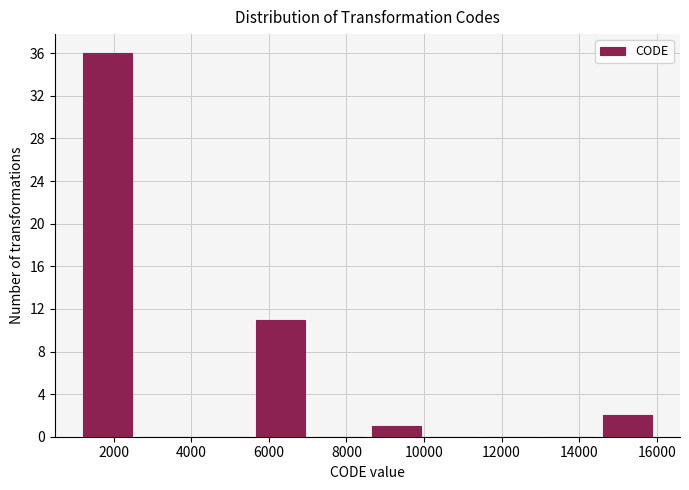

Which range on the x-axis has the tallest bar?

1200 to 2600